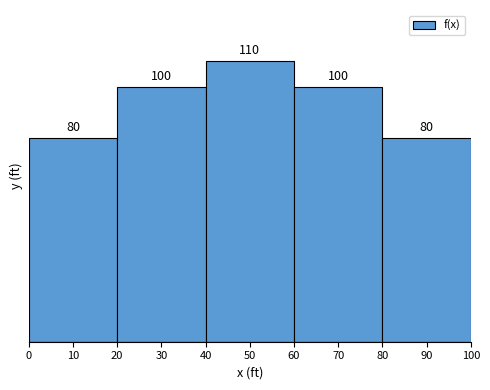

Reading left to right, transcribe this chart: for each bar, give the range it covers on the x-axis and its height.

0 to 20: 80
20 to 40: 100
40 to 60: 110
60 to 80: 100
80 to 100: 80